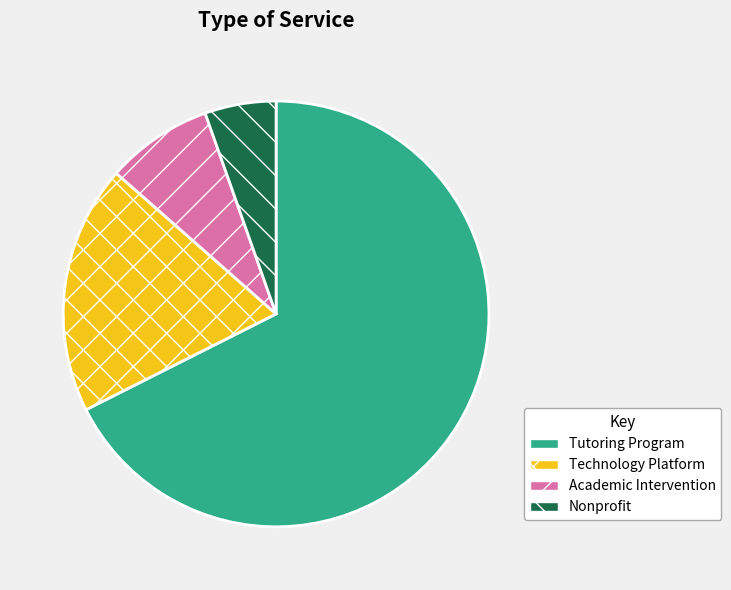

Rank the categories by value from highest to lowest.

Tutoring Program, Technology Platform, Academic Intervention, Nonprofit